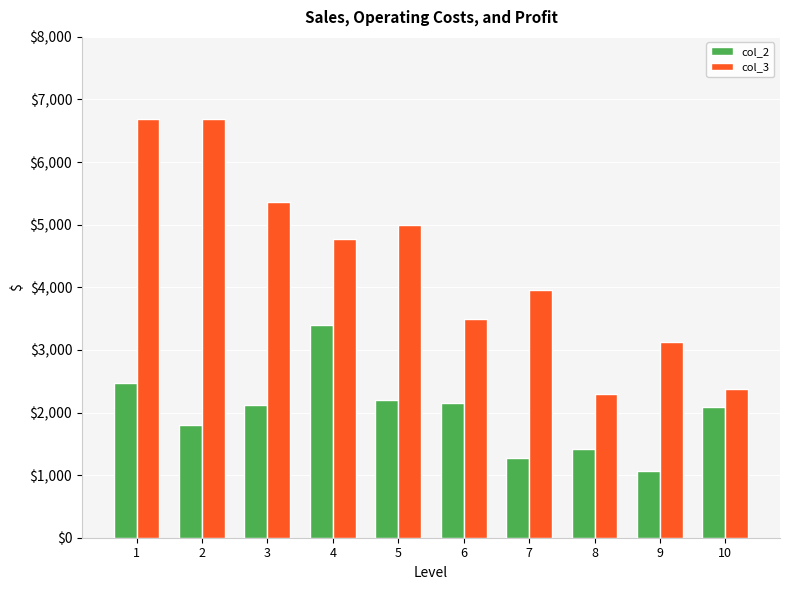

Which series changed the most between 7 and 10?

col_3